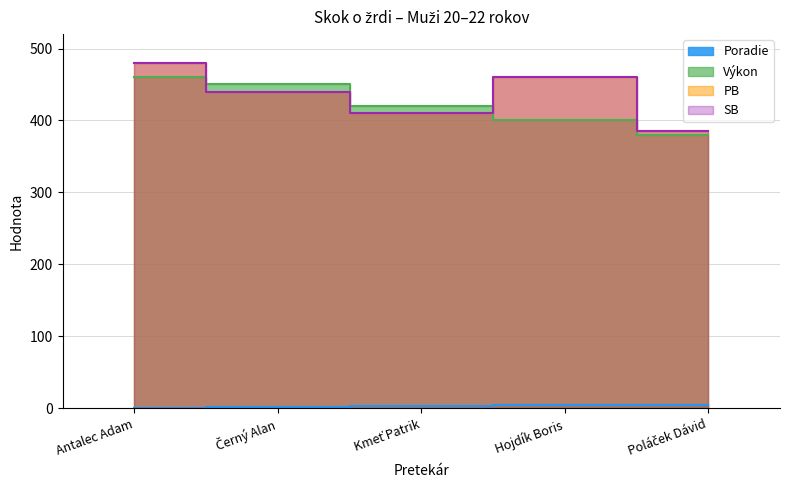

What position from the right is Černý Alan?

4